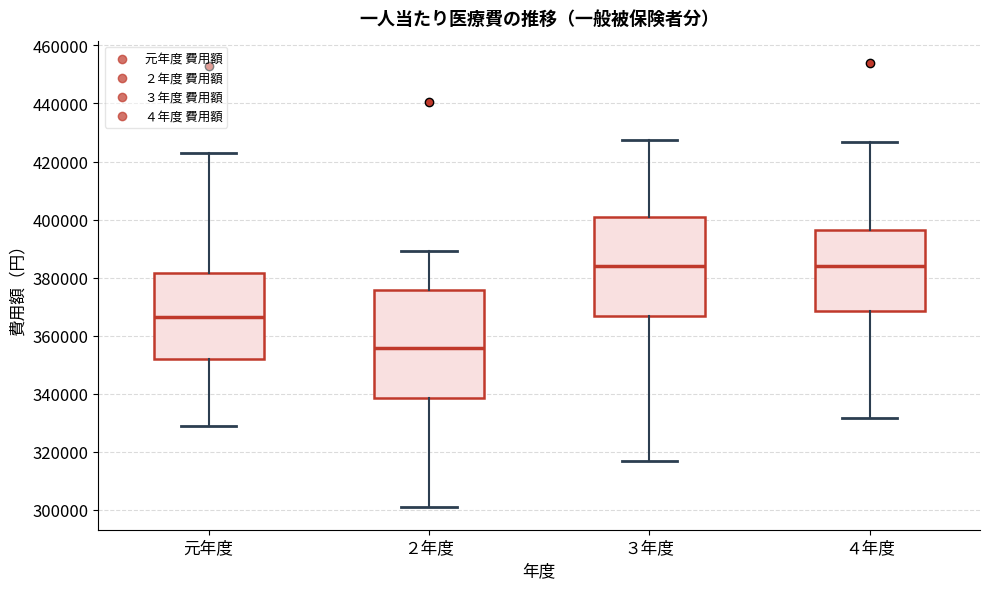

Reading left to right, read every box against the y-axis: the position of its median line, the range the box covers, and the ends of its whiskers. The values are not printed on the chart, so give them approximately, as read against the axis.

元年度: median 366000, box 352000 to 382000, whiskers 330000 to 422000
２年度: median 356000, box 338000 to 376000, whiskers 300000 to 390000
３年度: median 384000, box 366000 to 402000, whiskers 316000 to 428000
４年度: median 384000, box 368000 to 396000, whiskers 332000 to 426000